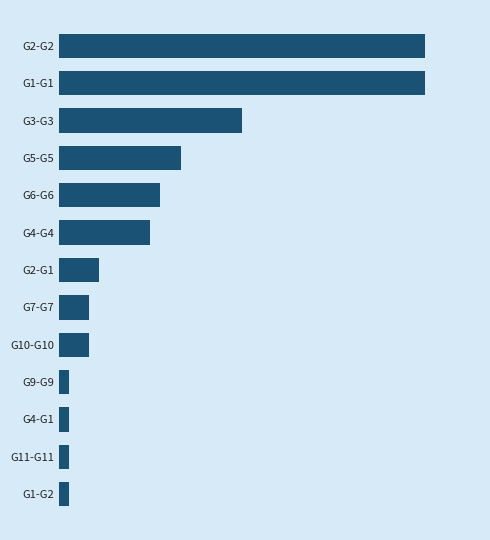

Are the bars horizontal?

Yes